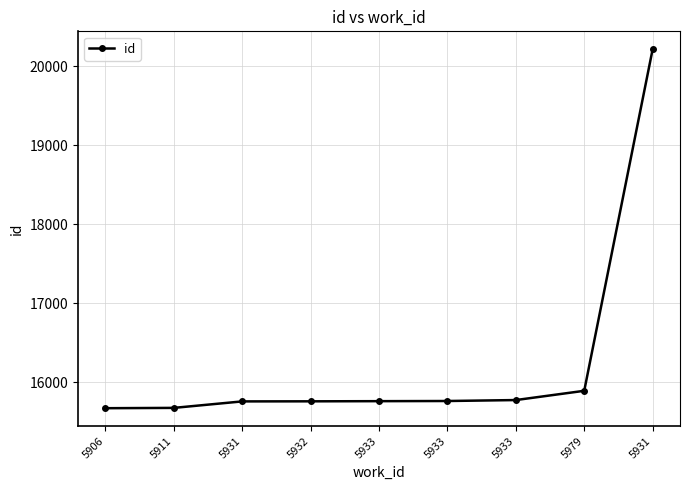

How many data points does each series have?

9